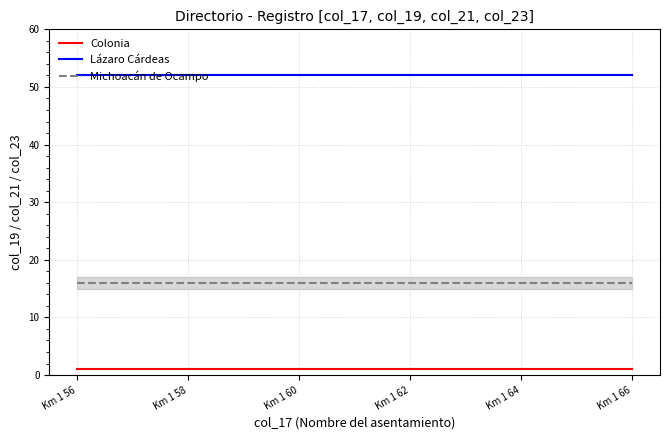

List the series in order of their overall mean, lowest first.

Colonia, Michoacán de Ocampo, Lázaro Cárdeas